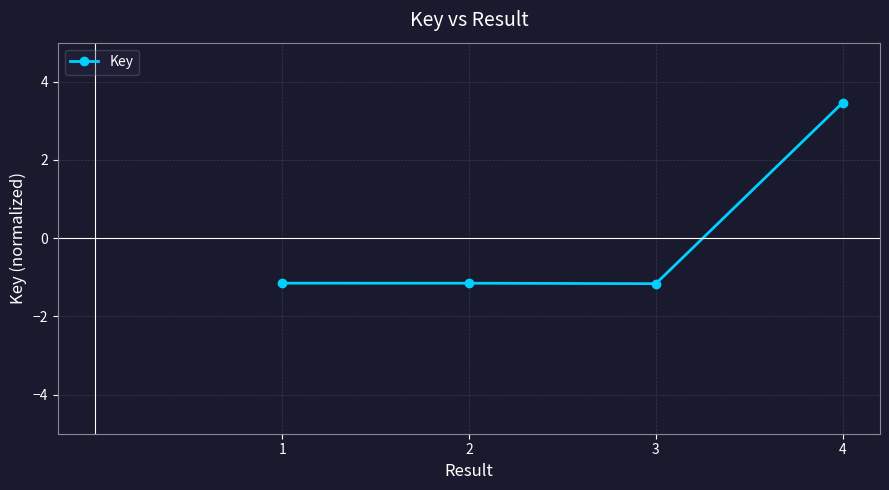

The chart shows a value of -1.2 at 1. True or false?

True